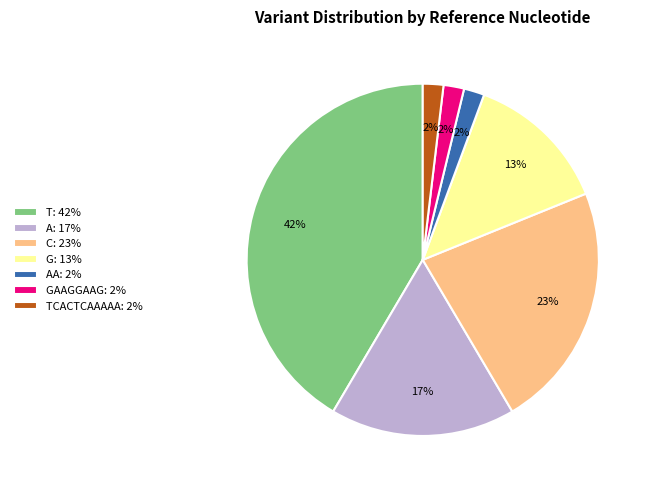

What percentage is the TCACTCAAAAA: 2% slice, to the nearest percent?

2%